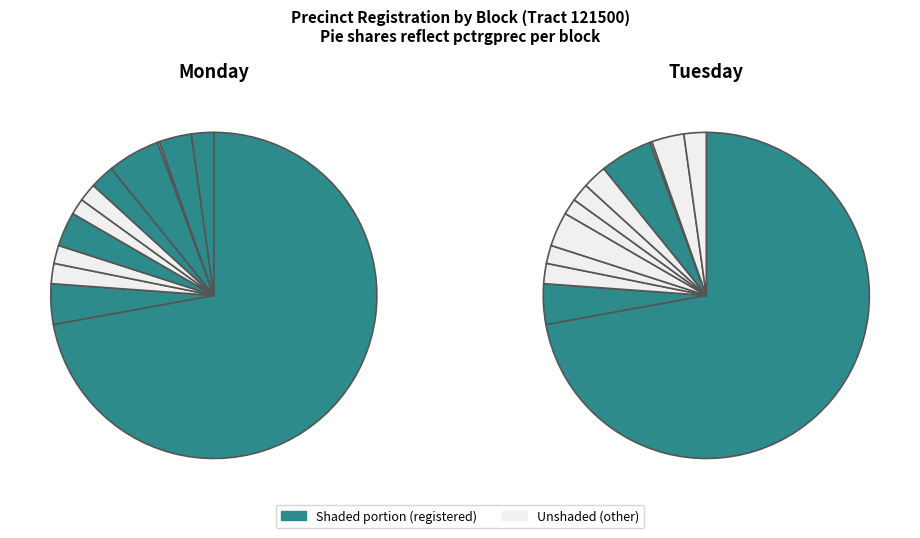

True or false: 121500-4009 accounts for 2% of the total.

True